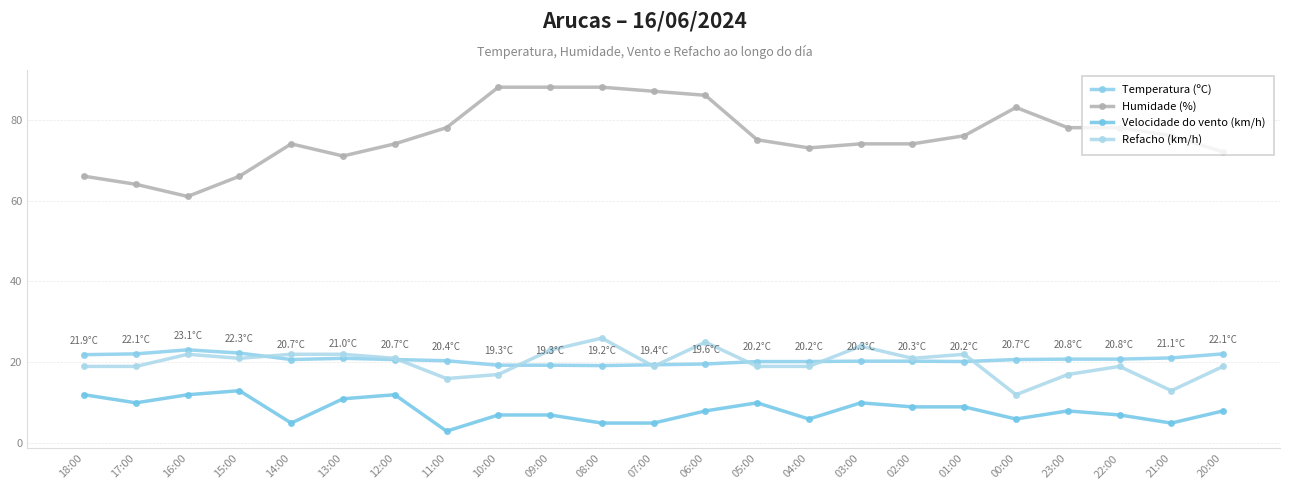

In Refacho (km/h), how many points are higher than both neighbors (excluding endpoints)?

6